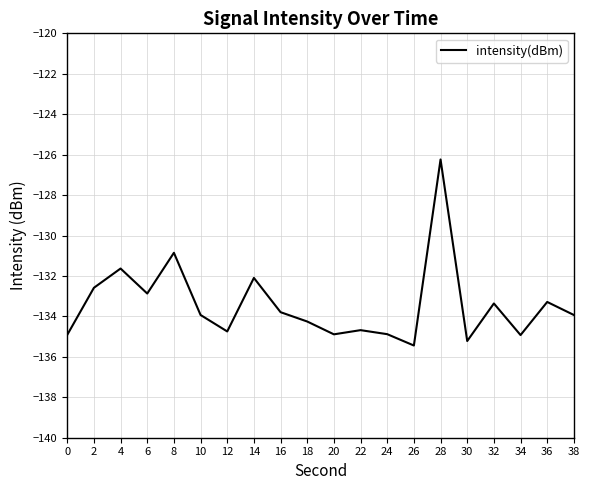

What is the sum of the values at 38 and 20?

-268.8